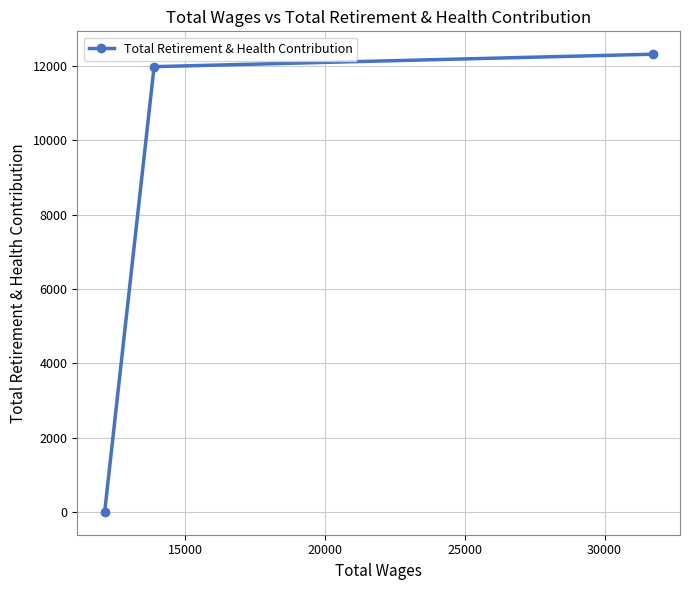

Is this an area chart (filled region under the line)?

No